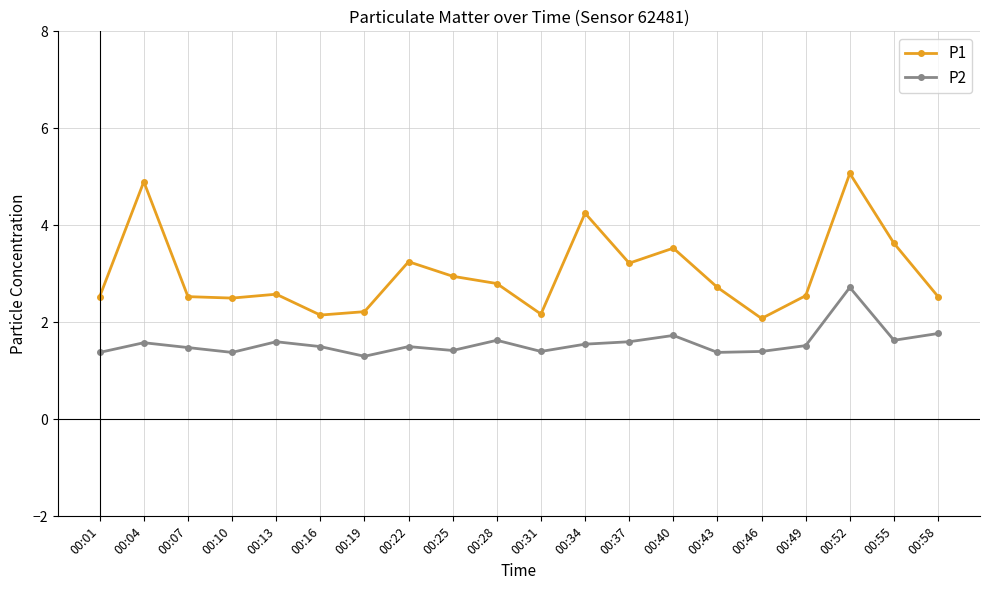

How many data points does each series have?

20